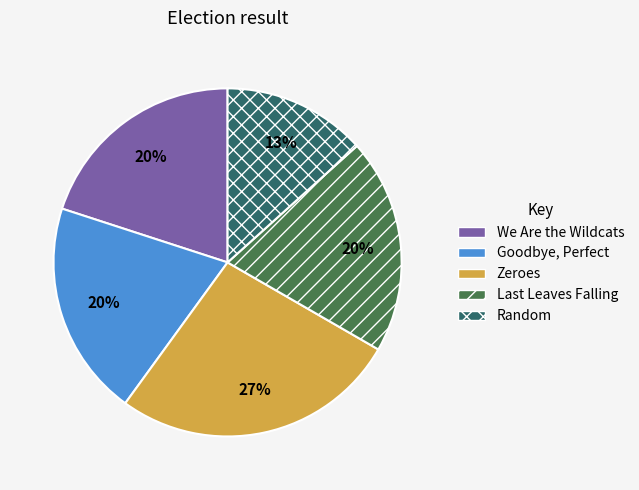

What percentage is the Goodbye, Perfect slice, to the nearest percent?

20%